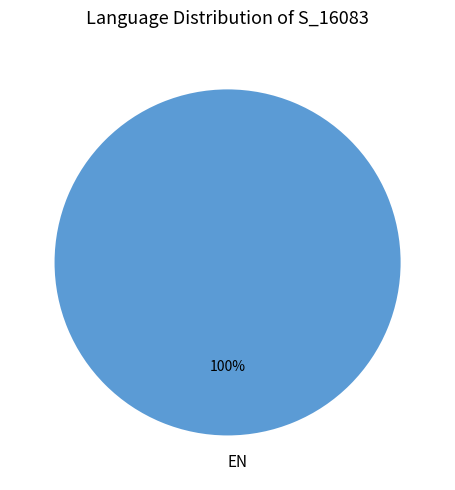

Is there a majority slice in this chart?

Yes